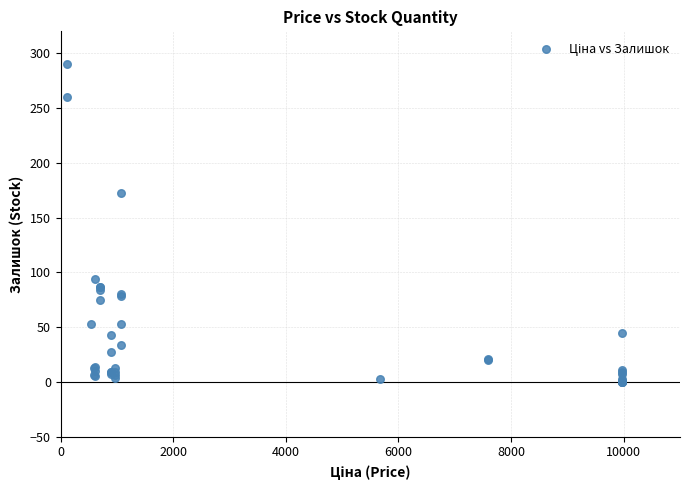

What Y value in the scatter plot is closest to 145?

172